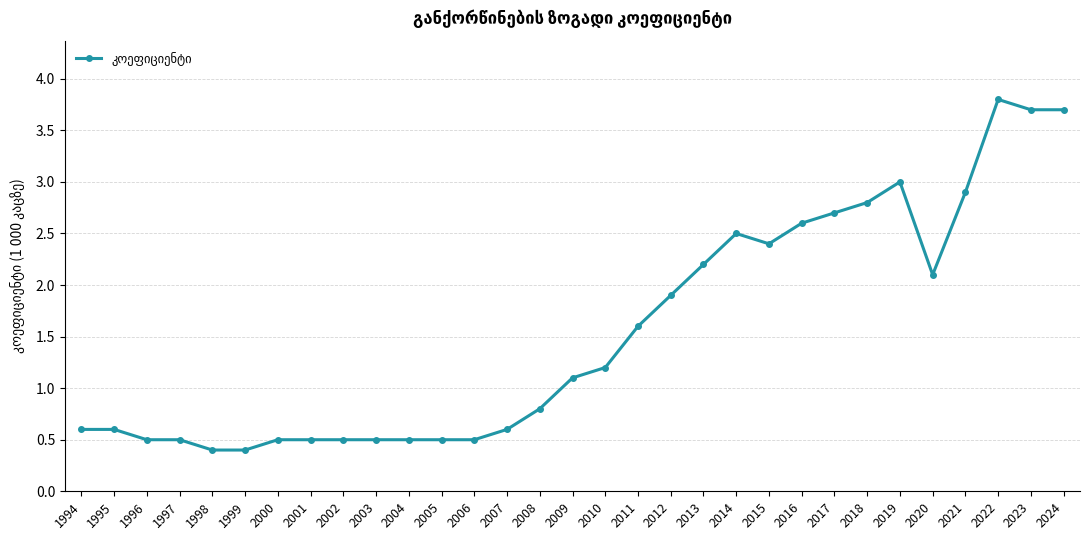

Read the value at 2005.

0.5